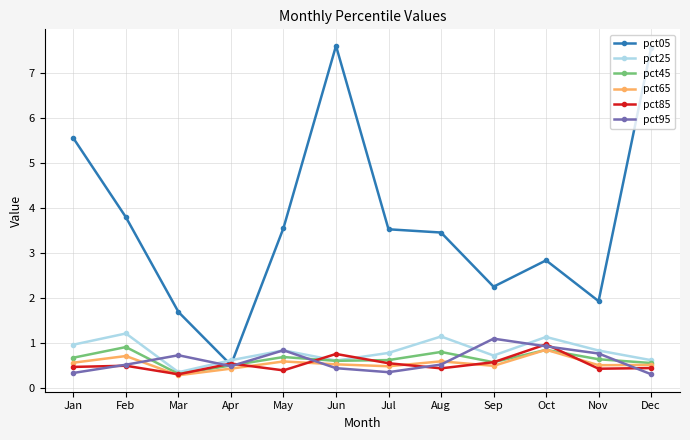

The value of pct65 at Feb is 0.3. True or false?

False